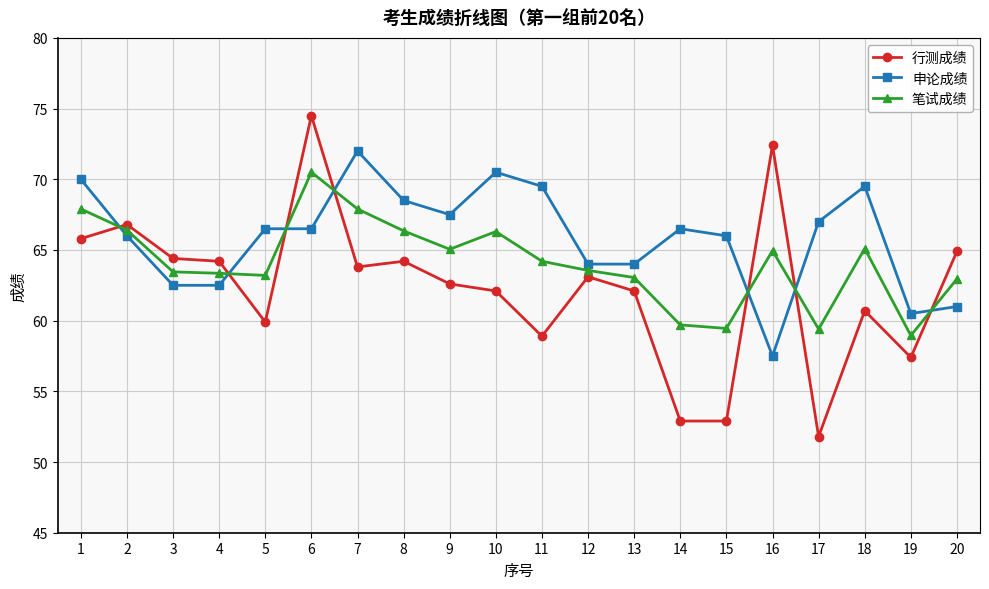

Which category has the lowest value in the 申论成绩 series?

16